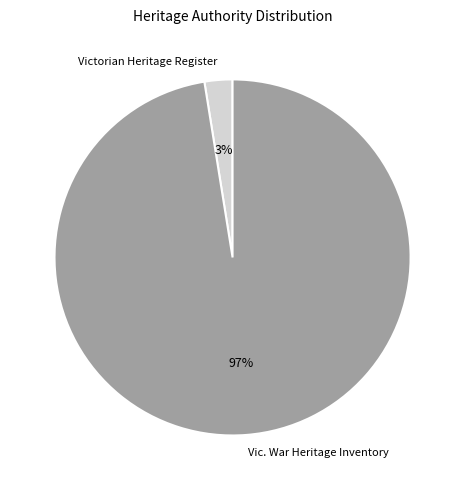

What is the majority slice?

Vic. War Heritage Inventory